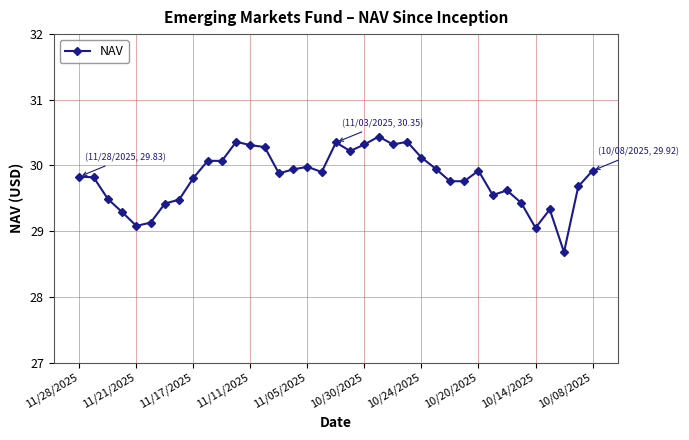

What is the difference between the second highest and second lowest values?

1.3